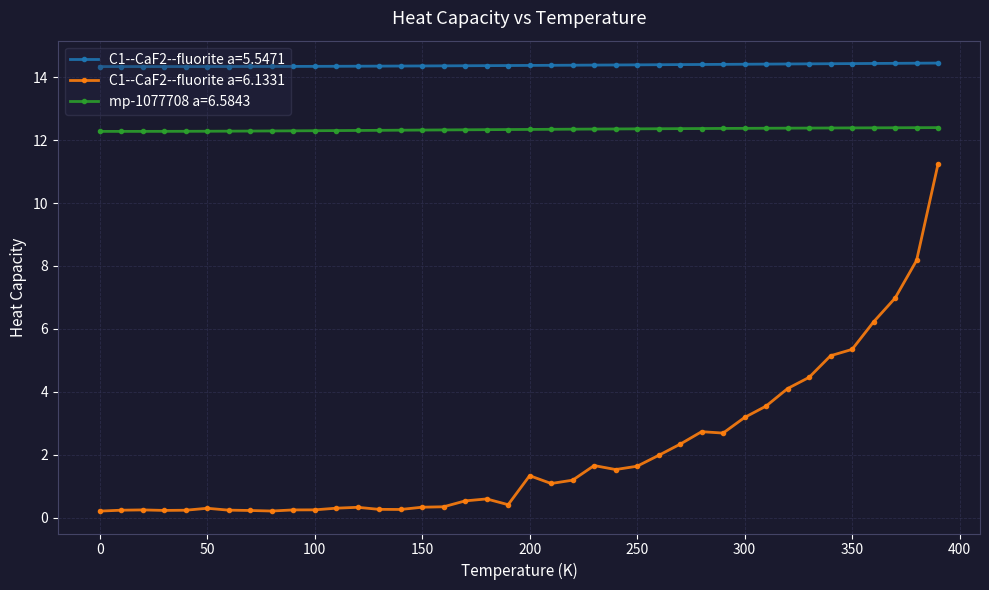

What is the value of the mp-1077708 a=6.5843 point at the 35th from the left?

12.4